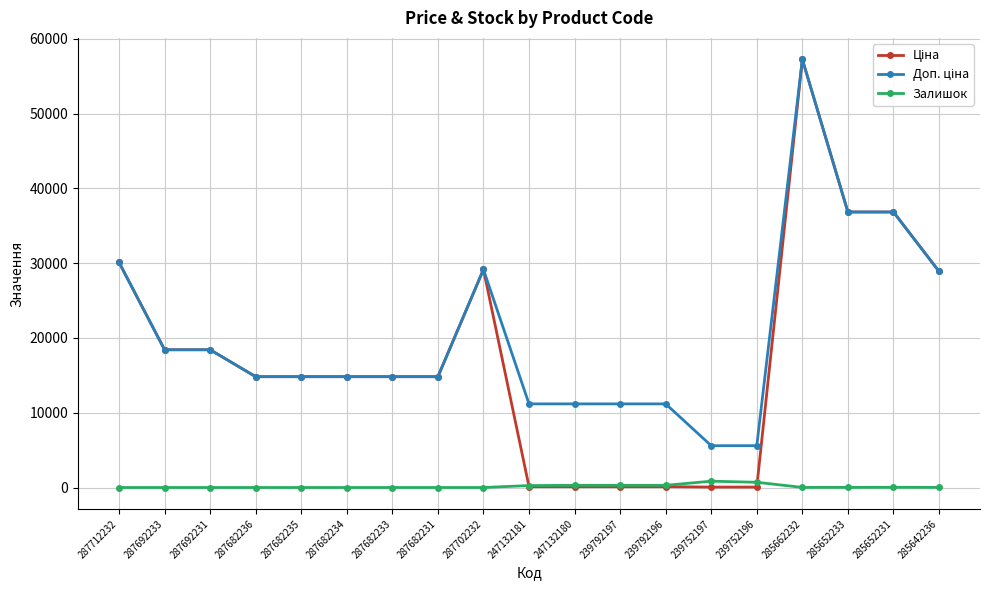

What is the difference between the highest and lowest values at 287682234?

14817.6